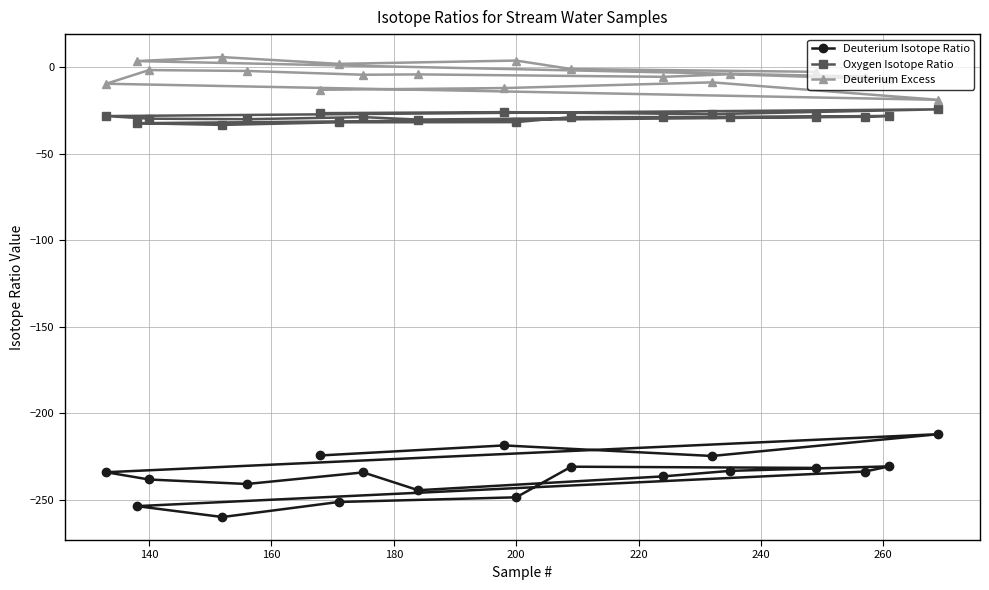

Count the number of data series in this chart.

3